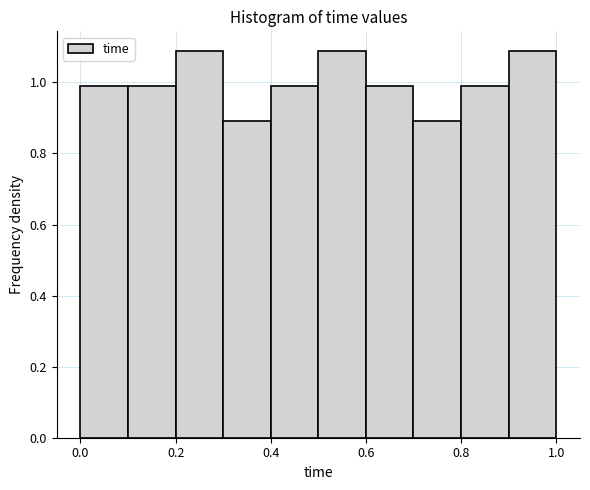

Reading left to right, list every bar in this chart as the range it spans on the x-axis followed by its height. The values are not printed on the chart, so give them approximately, as read against the axis.

0.0 to 0.1: 1.00
0.1 to 0.2: 1.00
0.2 to 0.3: 1.08
0.3 to 0.4: 0.90
0.4 to 0.5: 1.00
0.5 to 0.6: 1.08
0.6 to 0.7: 1.00
0.7 to 0.8: 0.90
0.8 to 0.9: 1.00
0.9 to 1.0: 1.08